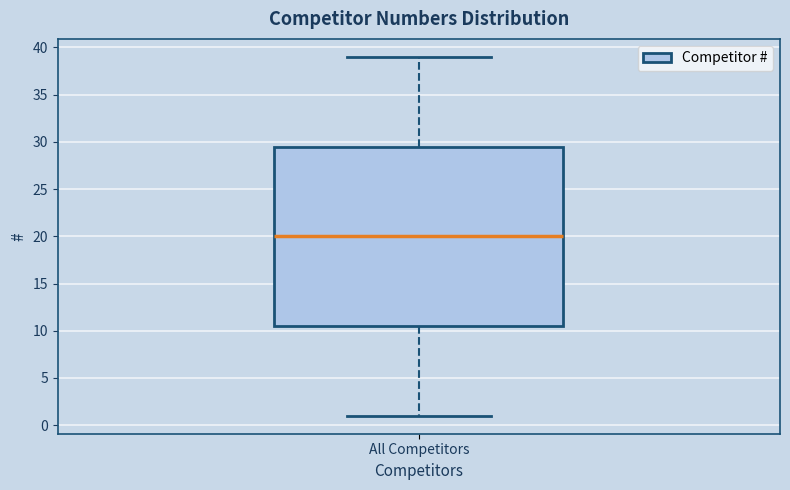

Read this box plot against the y-axis: the position of the median line, the range covered by the box, and the ends of both whiskers. The values are not printed on the chart, so give them approximately, as read against the axis.

median 20.0, box 10.5 to 29.5, whiskers 1.0 to 39.0